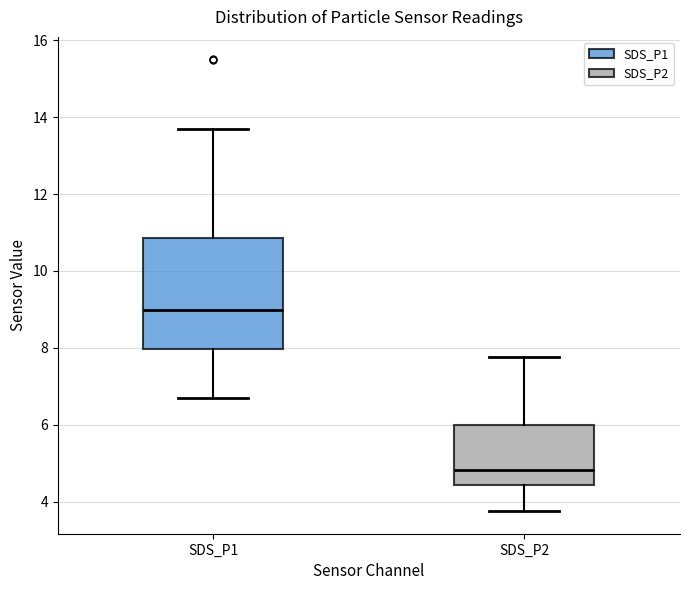

Where does the lower whisker of the box for SDS_P1 end on the y-axis? The values are not printed on the chart, so give them approximately, as read against the axis.

6.8